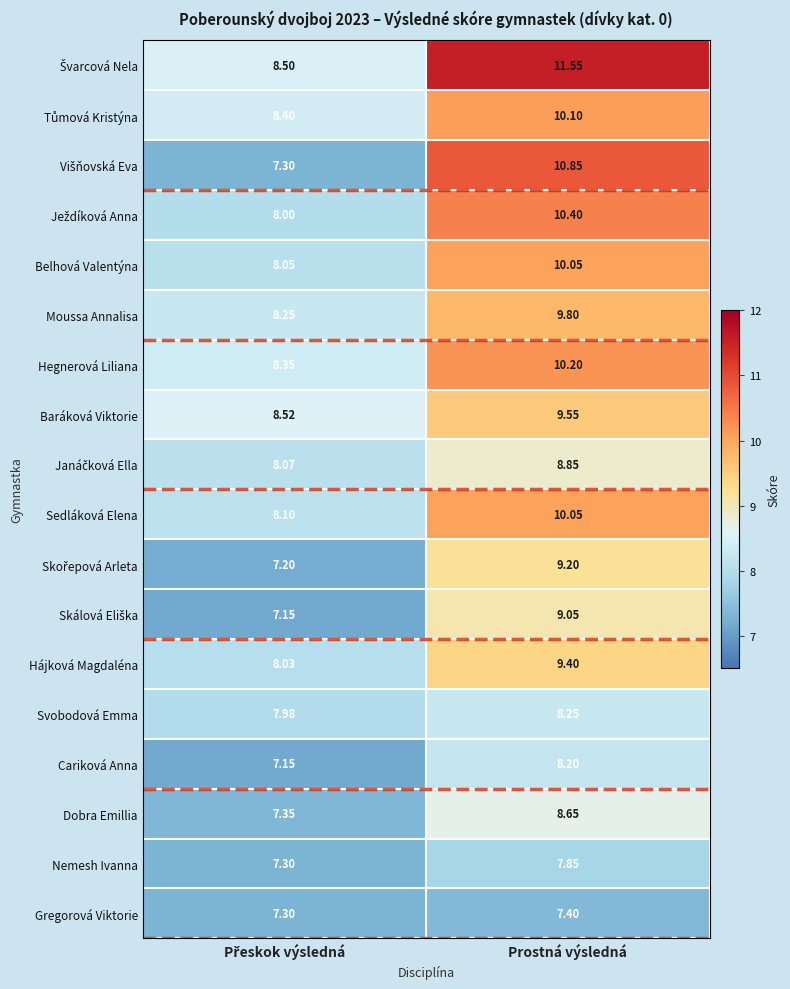

At which label does Hájková Magdaléna reach its peak?

Prostná výsledná